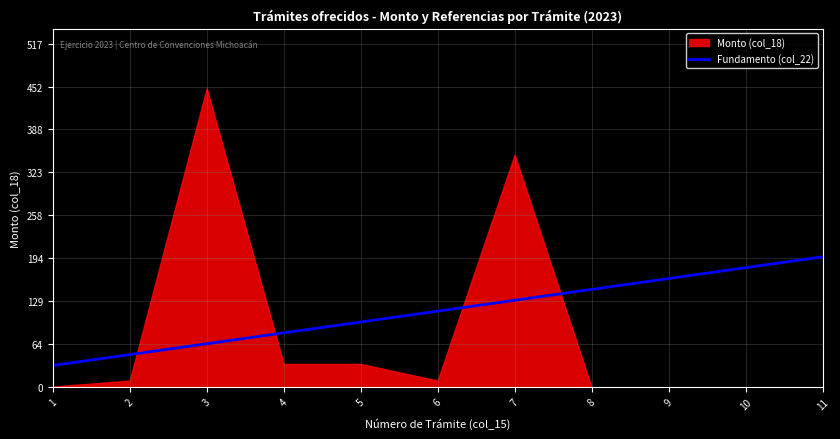

The Fundamento (col_22) series shows 90.2 at 11. True or false?

False